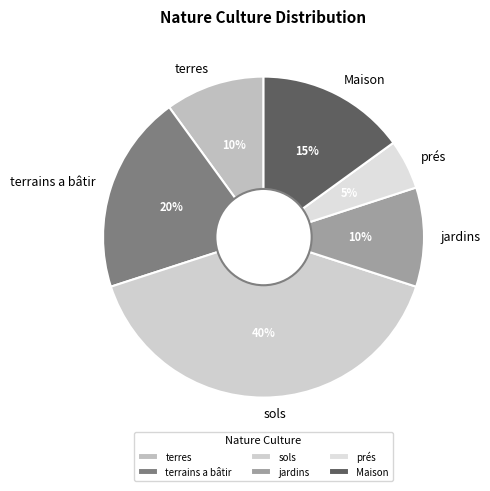

To the nearest percent, what percentage of the pie is prés?

5%